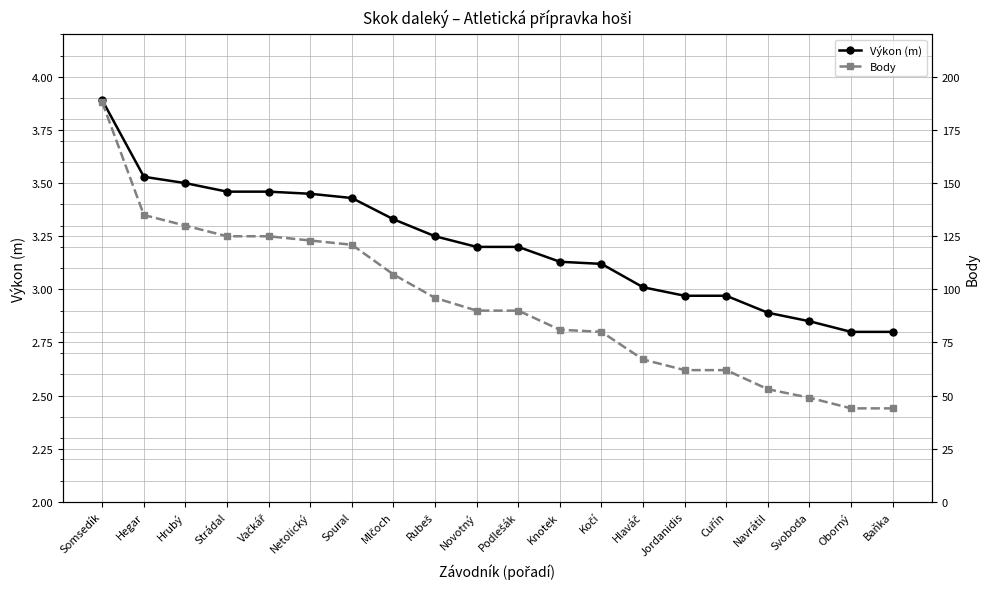

At Kočí, list the series in order from smallest to largest.

Výkon (m), Body